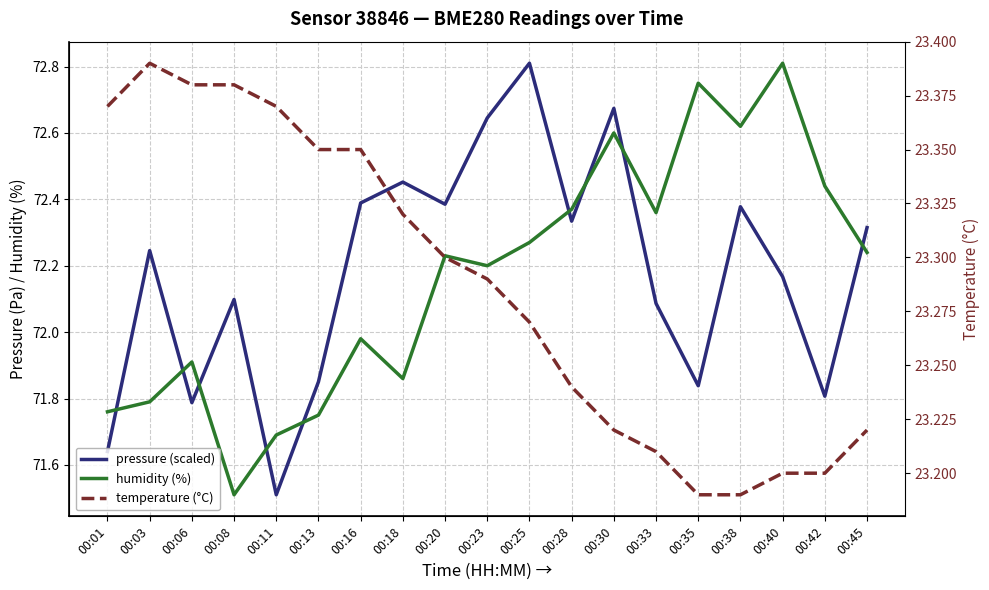

Where does the pressure (scaled) series first go above 72?

00:03